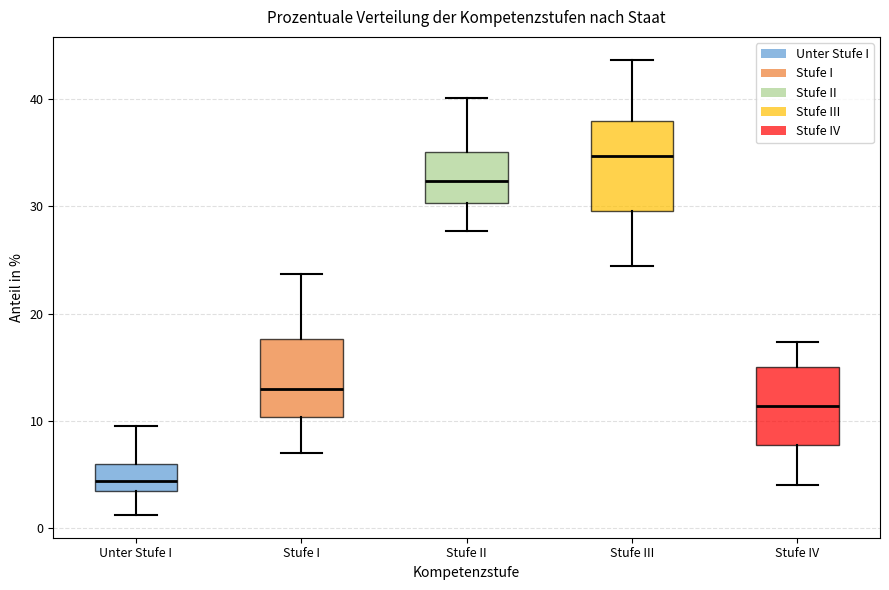

Which box's median line is the highest?

Stufe III